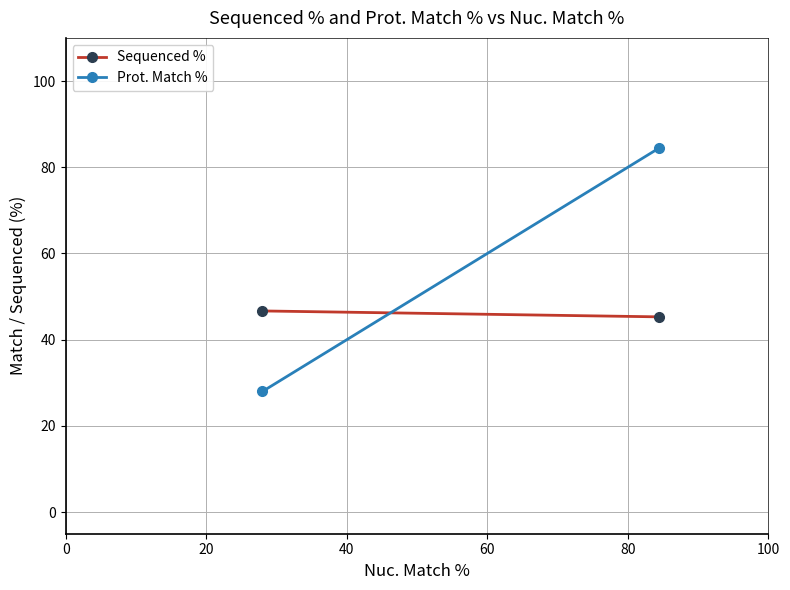

What value does the Prot. Match % series have at 0?

28.0